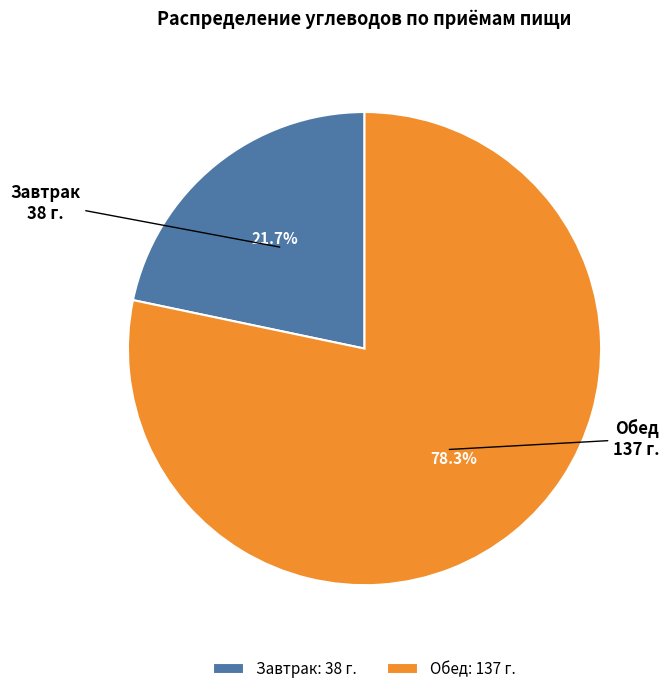

The Завтрак slice represents 22% of the pie. True or false?

True